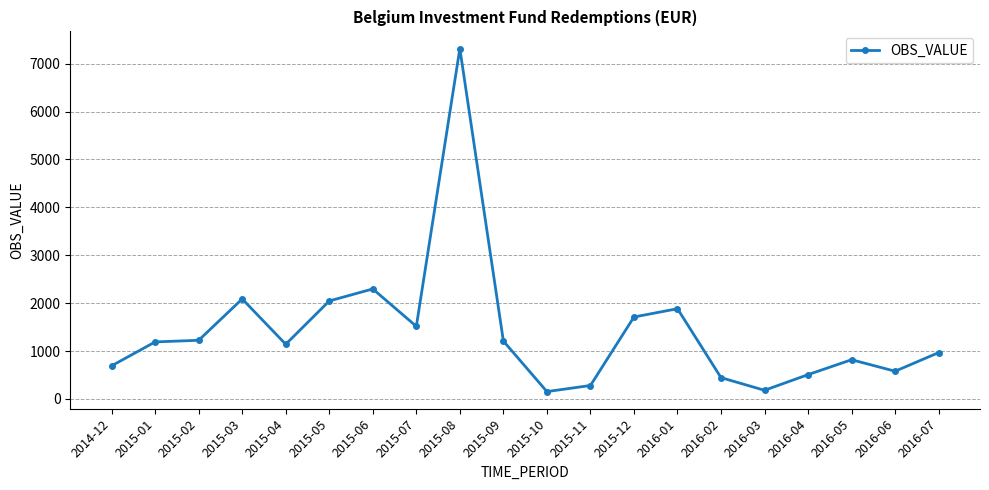

Read the value at 2016-06, to the nearest 10.

580